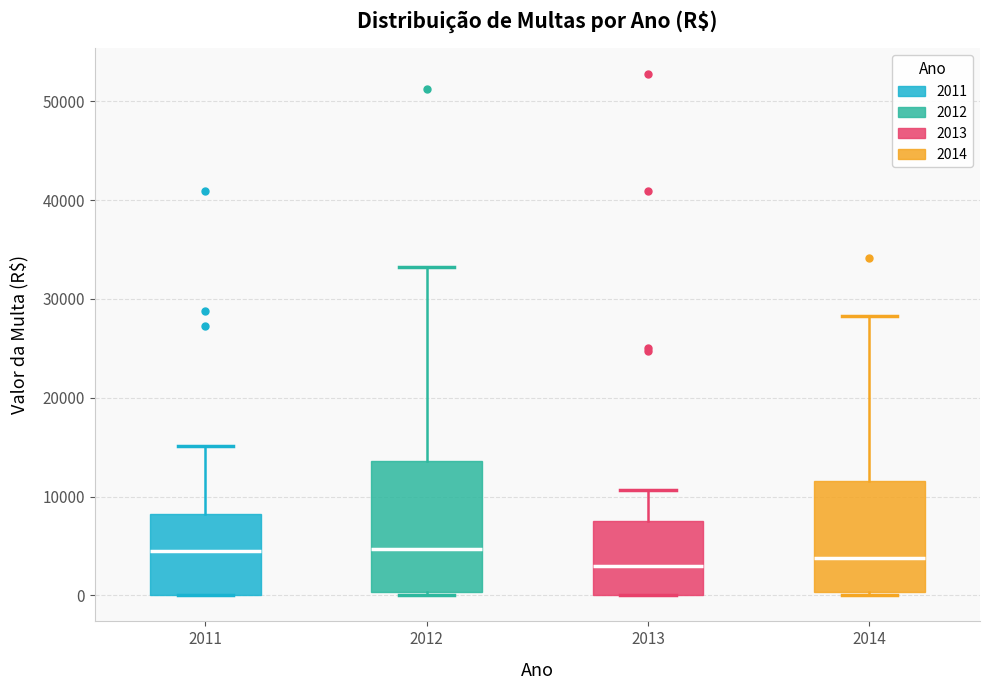

Which box is the tallest, from its lower edge to its upper edge?

2012